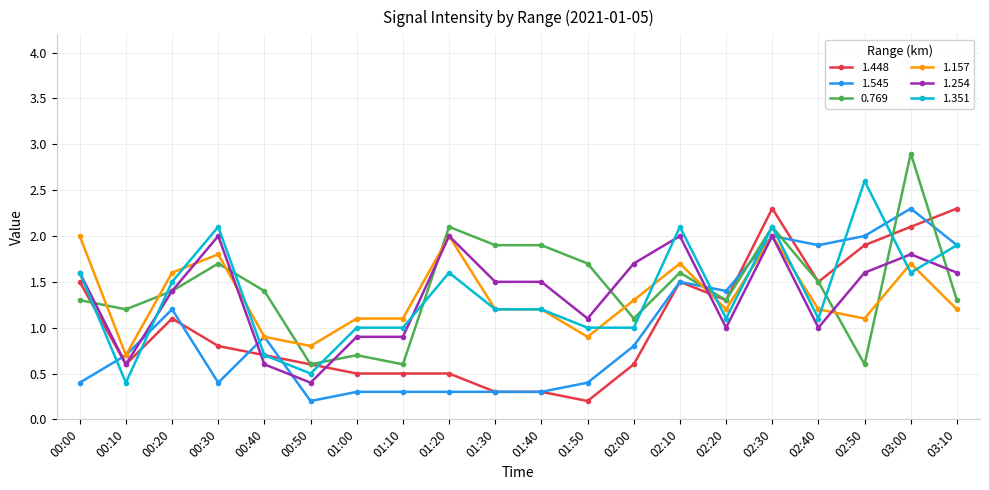

Which series has the largest total across all categories?

0.769